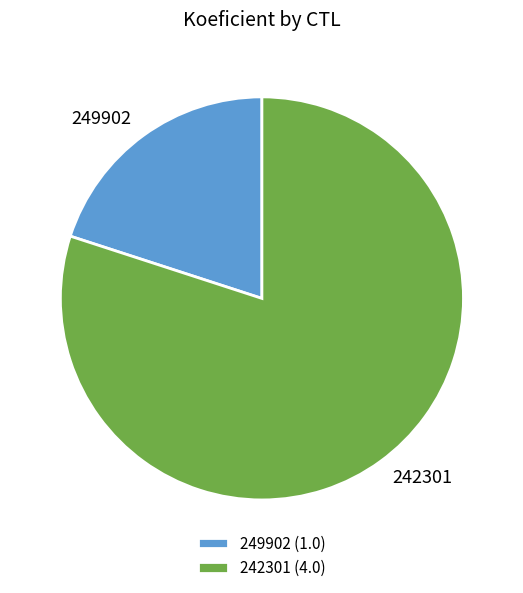

Approximately how many times larger is the value at 242301 (4.0) compared to 249902 (1.0)?

4.0